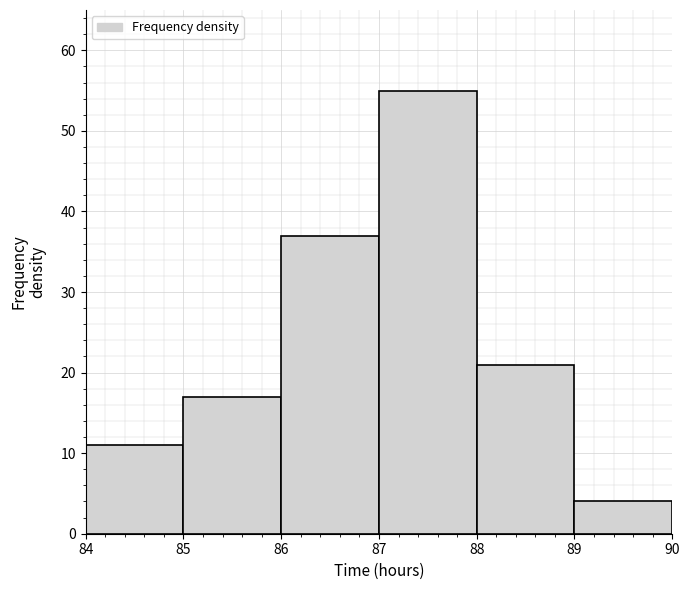

What is the height of the bar covering 84 to 85 on the x-axis? The values are not printed on the chart, so give them approximately, as read against the axis.

11